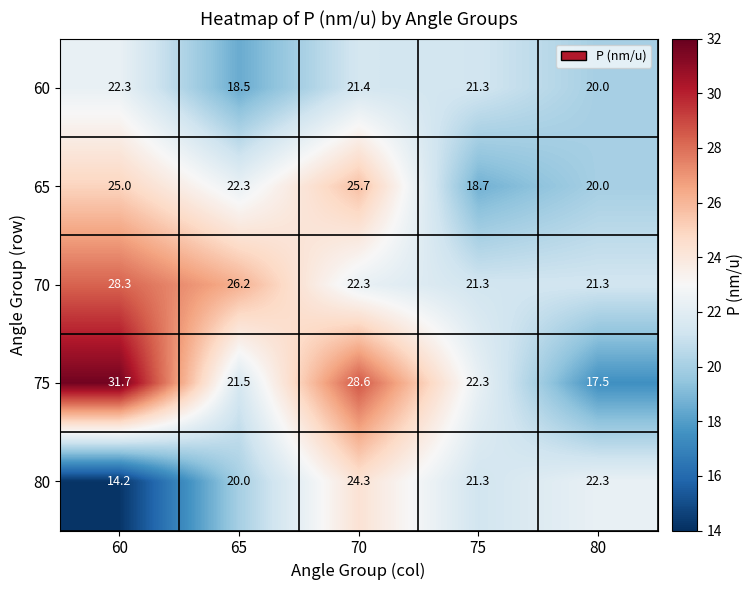

Where is 80 nearest to the value 19?

65